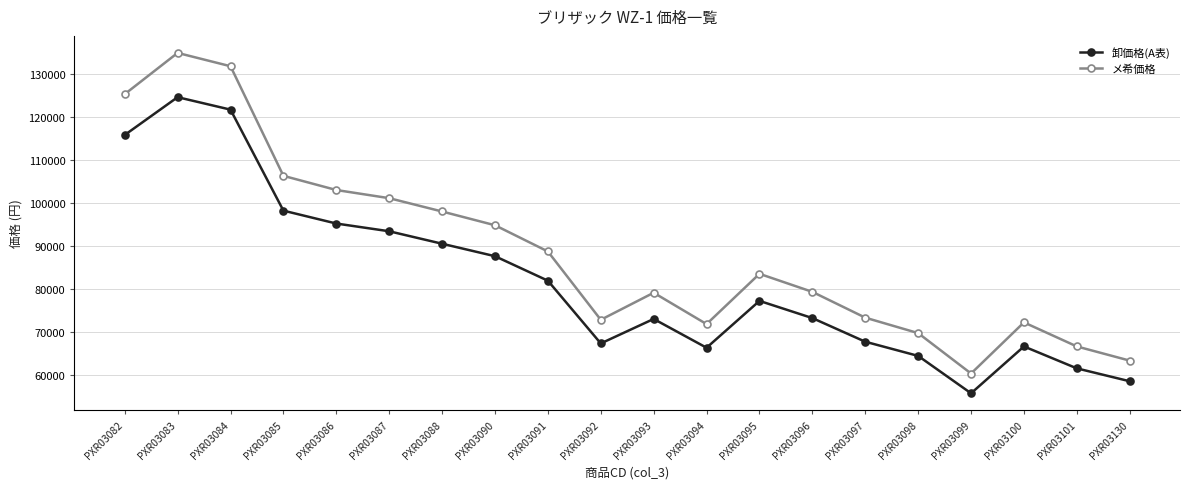

True or false: メ希価格 and 卸価格(A表) intersect in this chart.

False